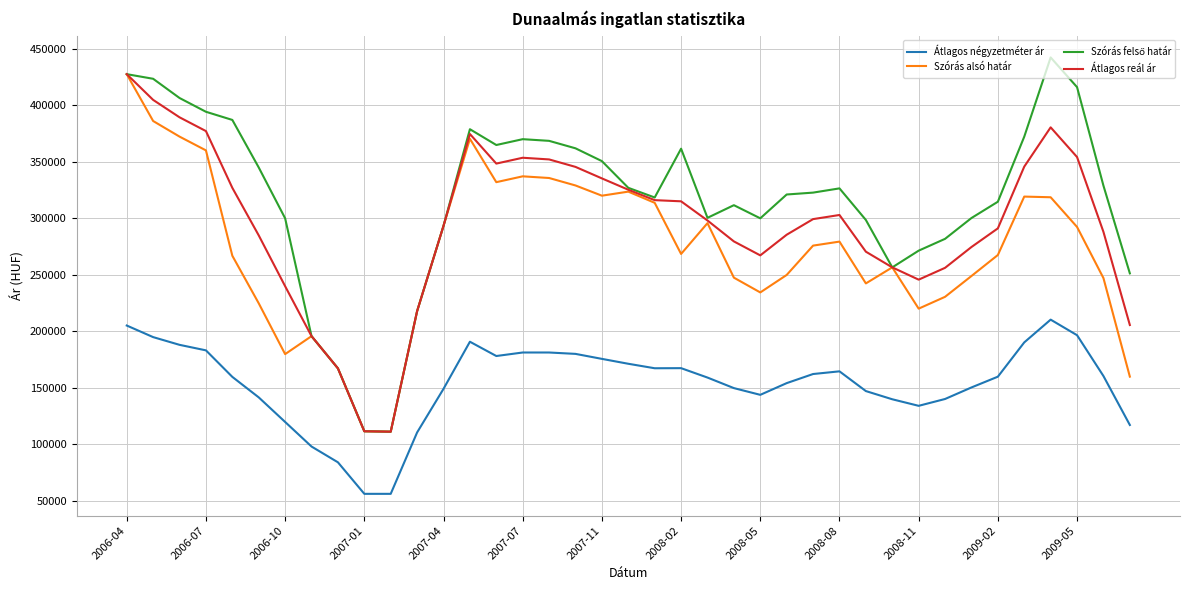

How many lines are shown in the chart?

4